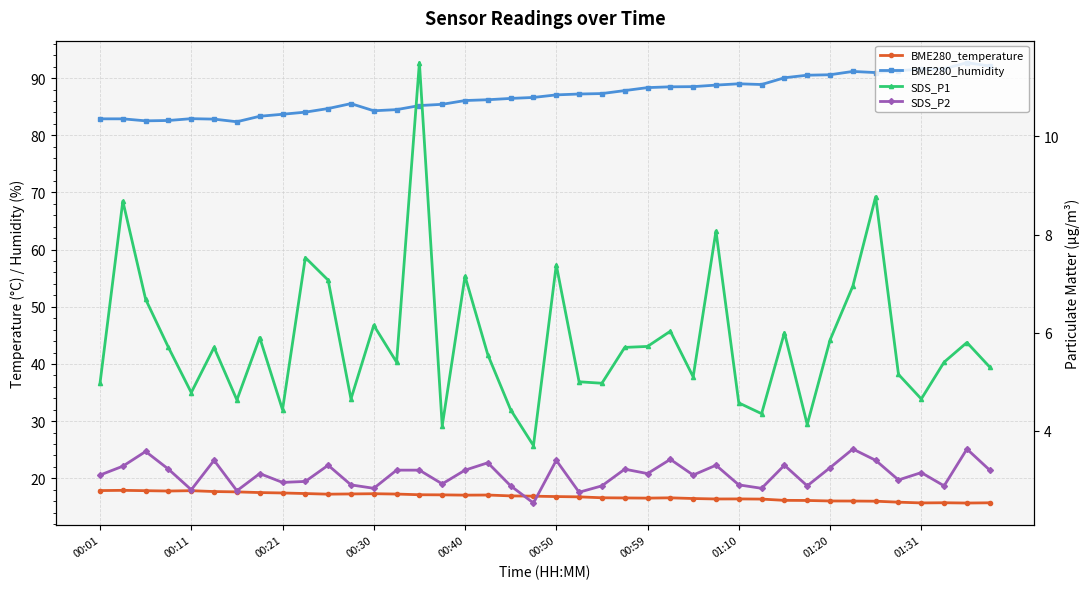

What is the label of the 1st point from the left?

00:01